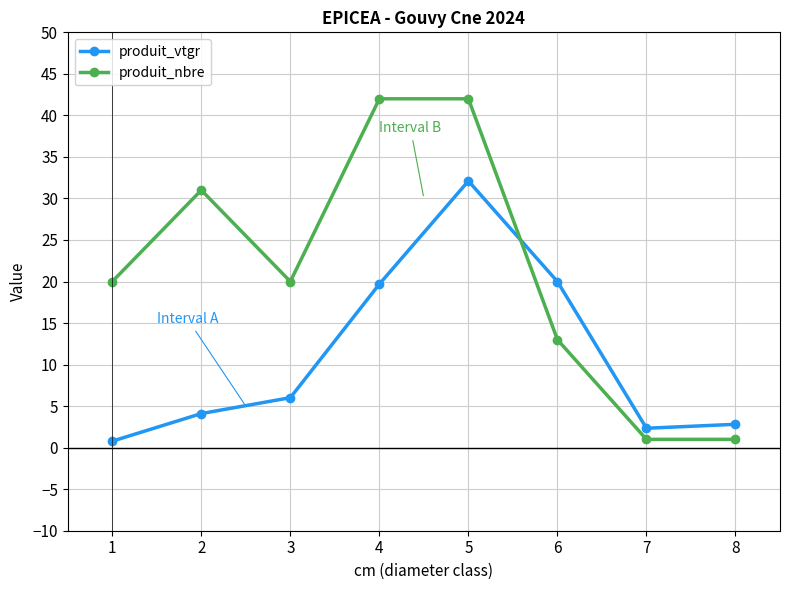

Rank the series at 3 from highest to lowest value.

produit_nbre, produit_vtgr